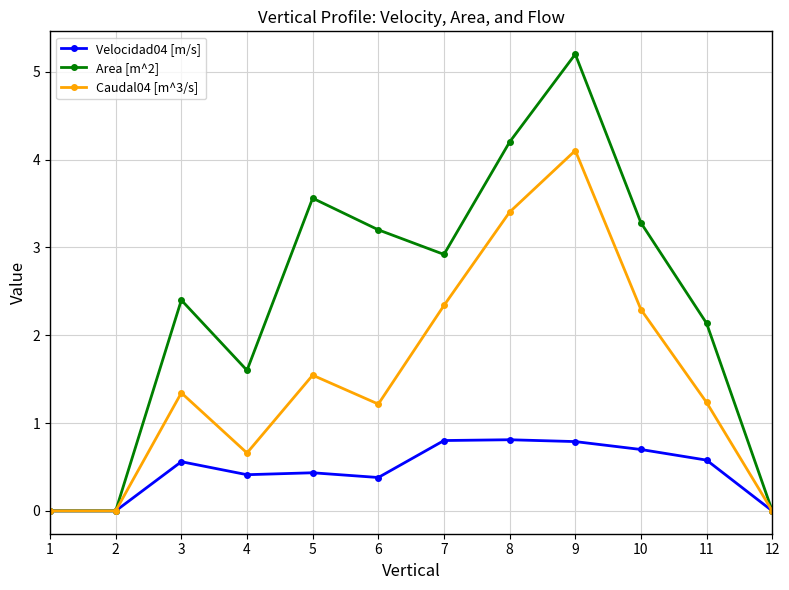

What is the total value across all series at 10?

6.3